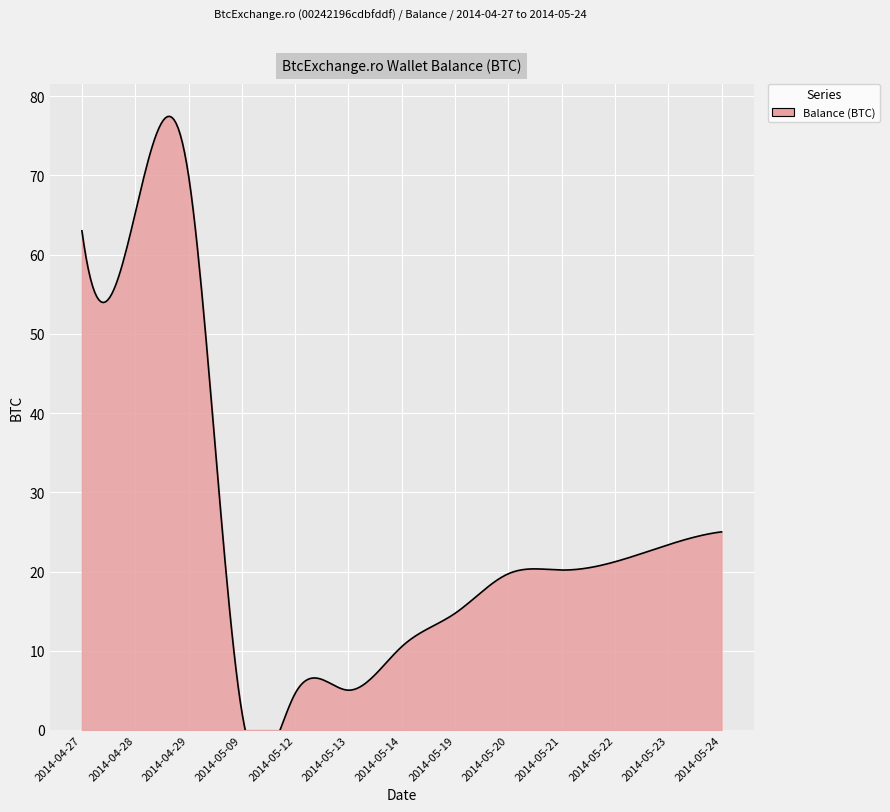

True or false: received and balance cross at least once.

False